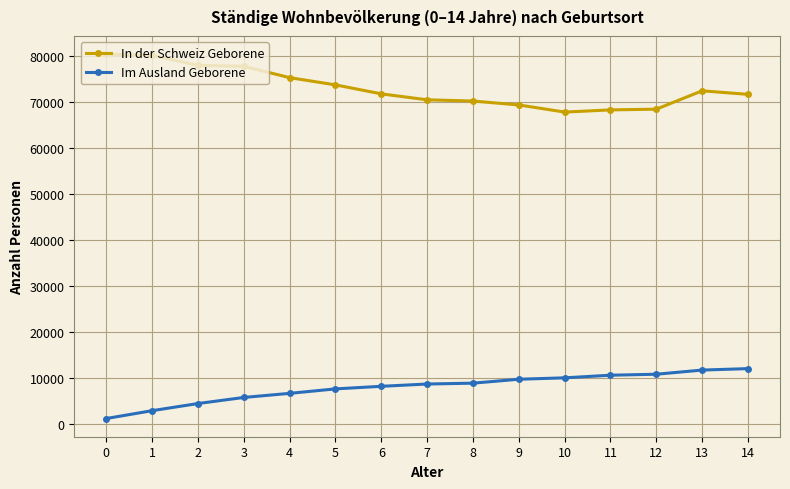

What is the average value of the In der Schweiz Geborene series?

72947